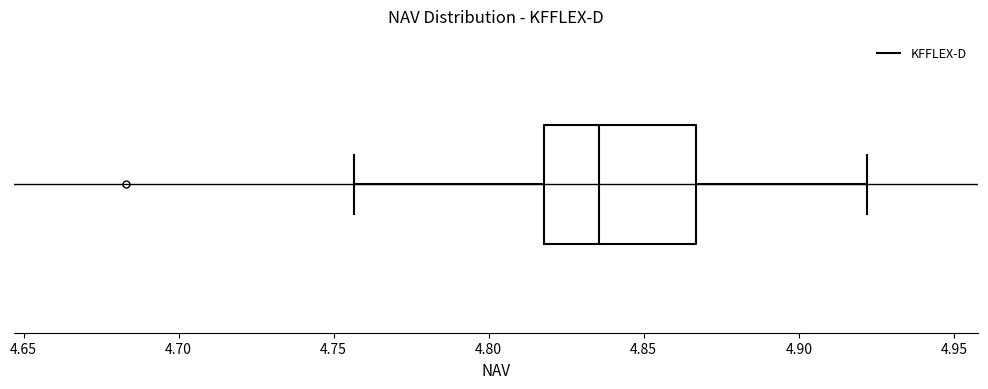

Transcribe this box plot: give where the median line is, the range the box spans, and where the two whiskers end, as read against the x-axis. The values are not printed on the chart, so give them approximately, as read against the axis.

median 4.835, box 4.820 to 4.865, whiskers 4.755 to 4.920